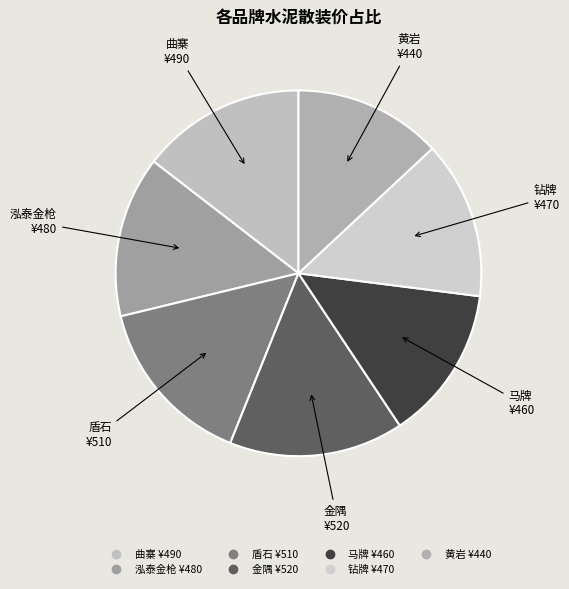

Which has a higher value, 马牌 or 曲寨?

曲寨